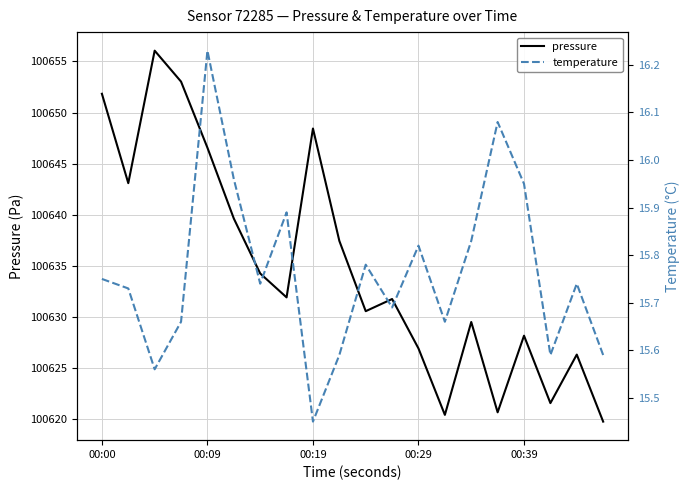

Which series has the widest spread of values?

pressure